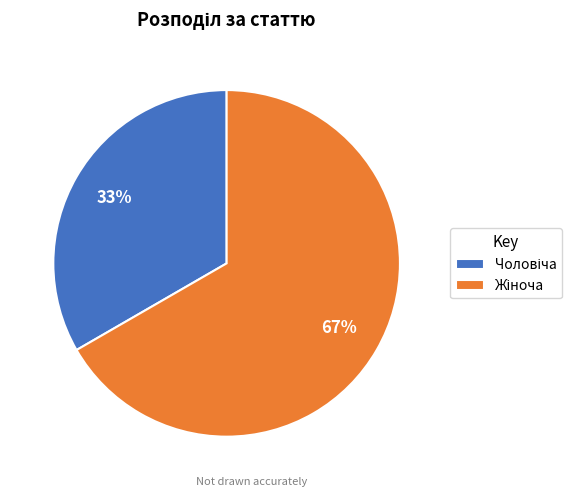

To the nearest percent, what is the average slice percentage?

50%